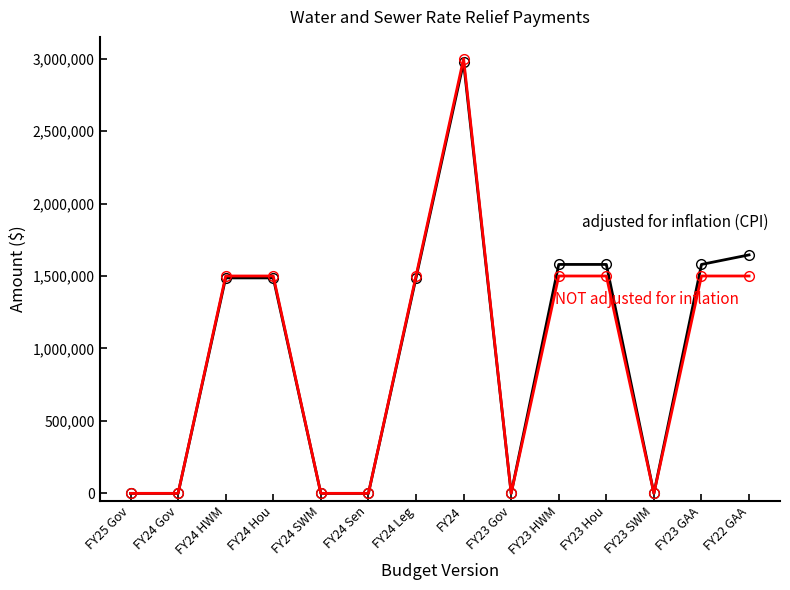

What is the label of the 12th point from the right?

FY24 HWM